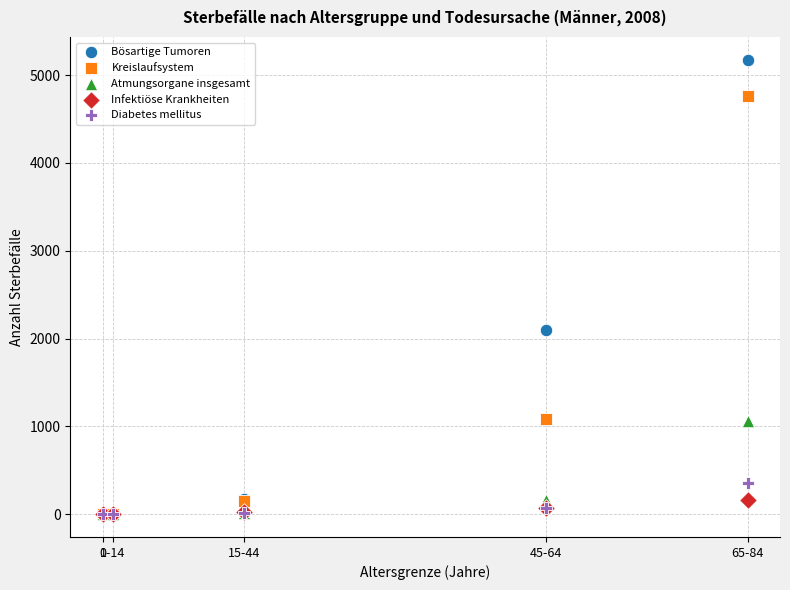

In the Kreislaufsystem series, what Y value is closest to 2385?

1090